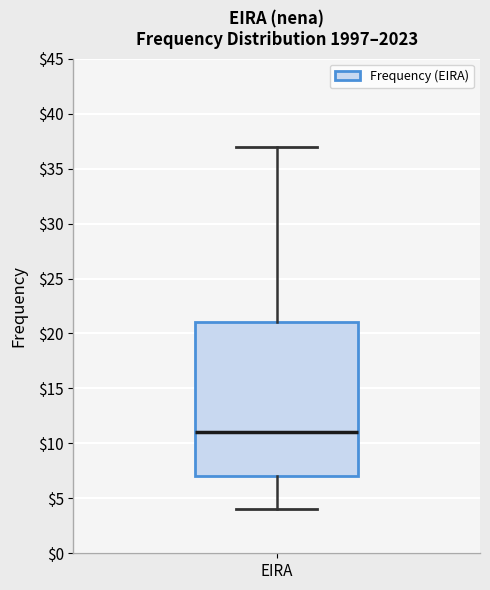

Read this box plot against the y-axis: the position of the median line, the range covered by the box, and the ends of both whiskers. The values are not printed on the chart, so give them approximately, as read against the axis.

median 11, box 7 to 21, whiskers 4 to 37